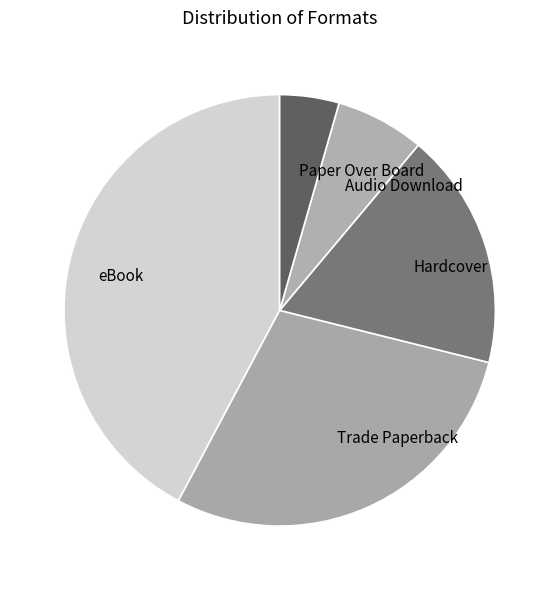

What is the smallest slice in the pie chart?

Paper Over Board